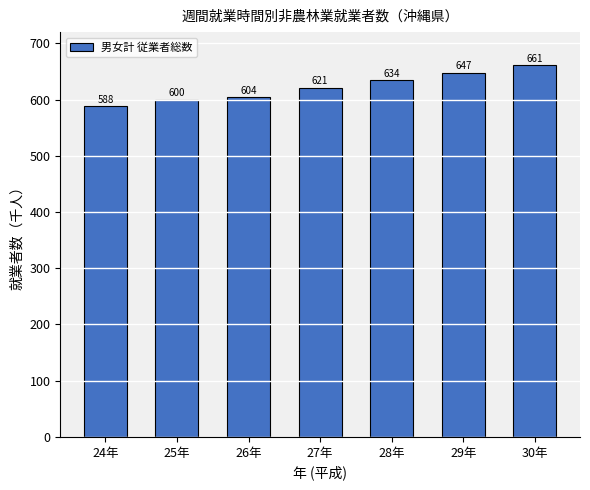

Reading left to right, what are all the values shown in this chart?

588	600	604	621	634	647	661